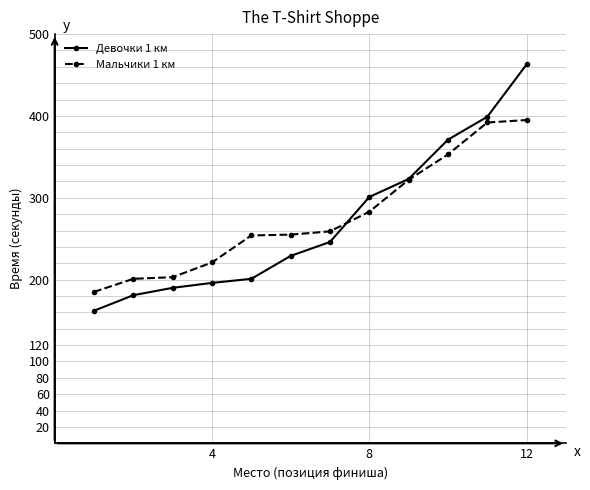

True or false: Девочки 1 км has more than 2 interior local peaks.

False